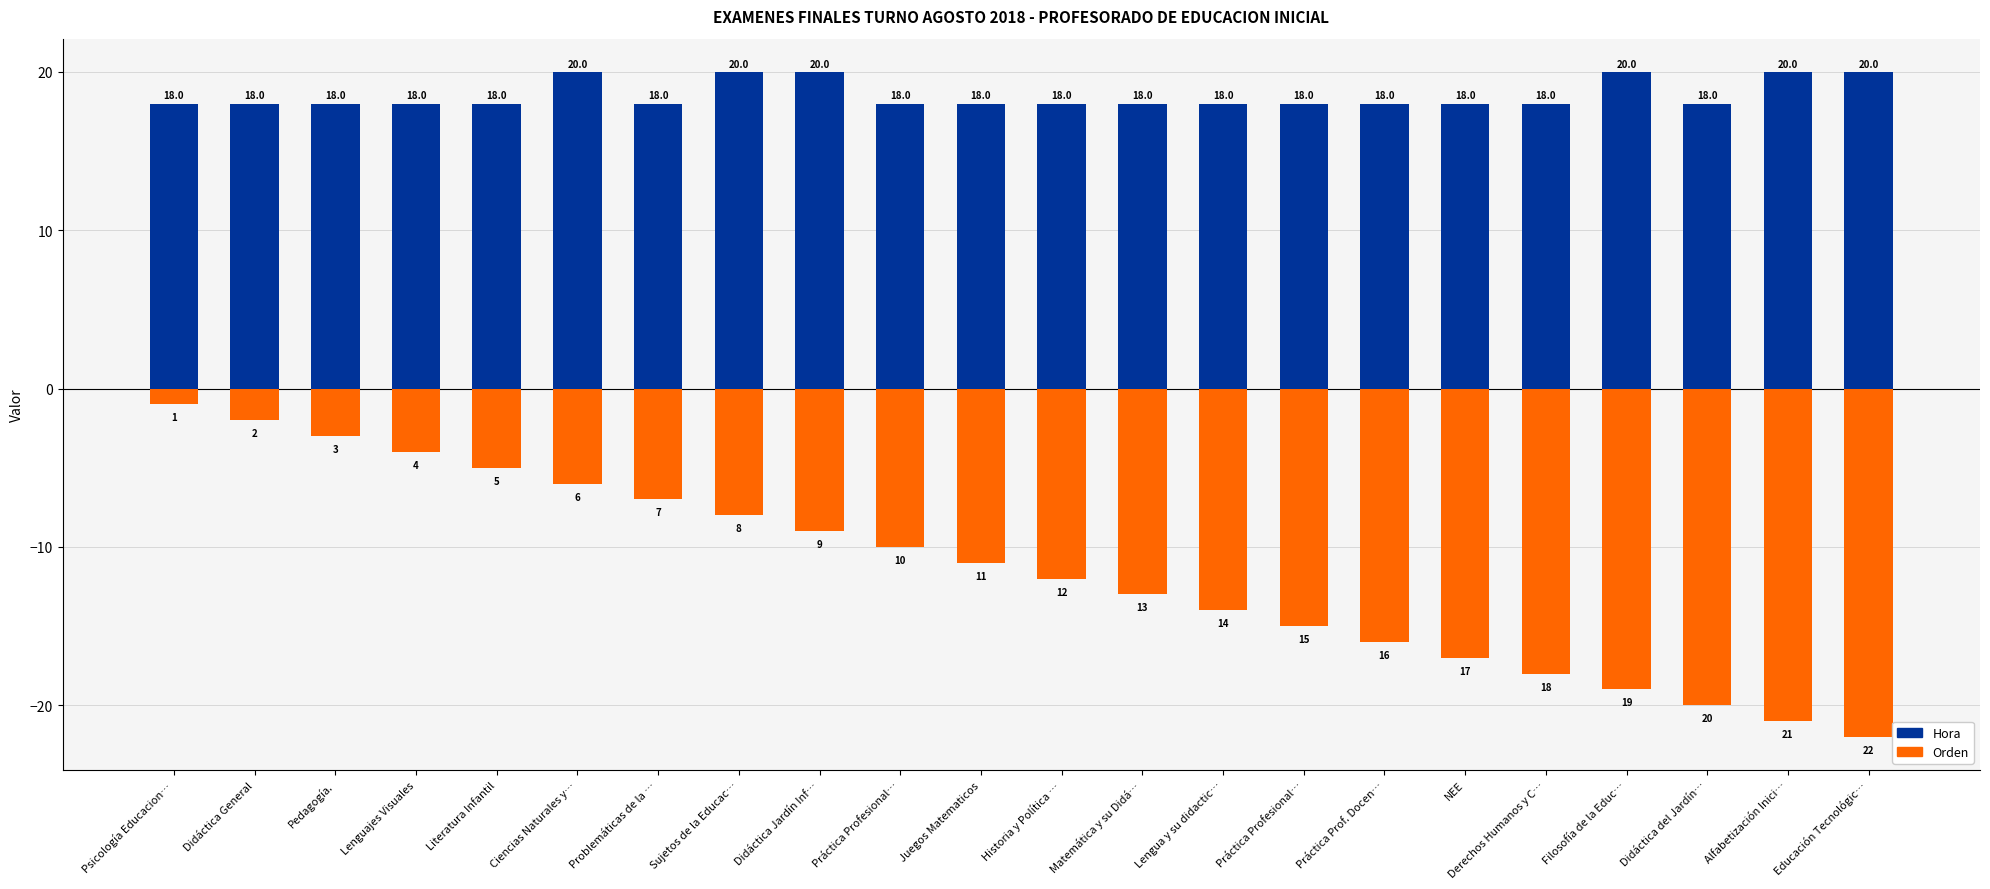

Which category has the lowest value in the Orden series?

Educación Tecnológic…